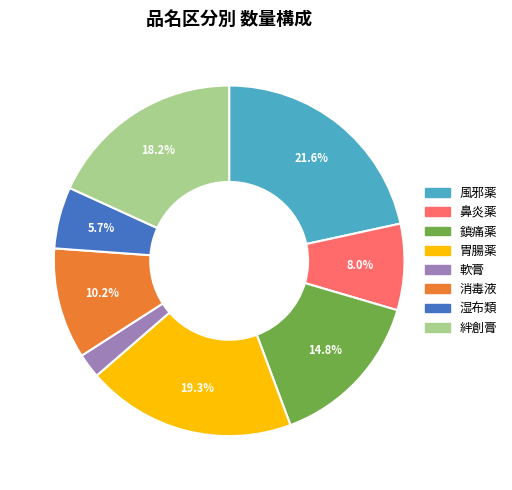

Which has a higher value, 絆創膏 or 風邪薬?

風邪薬